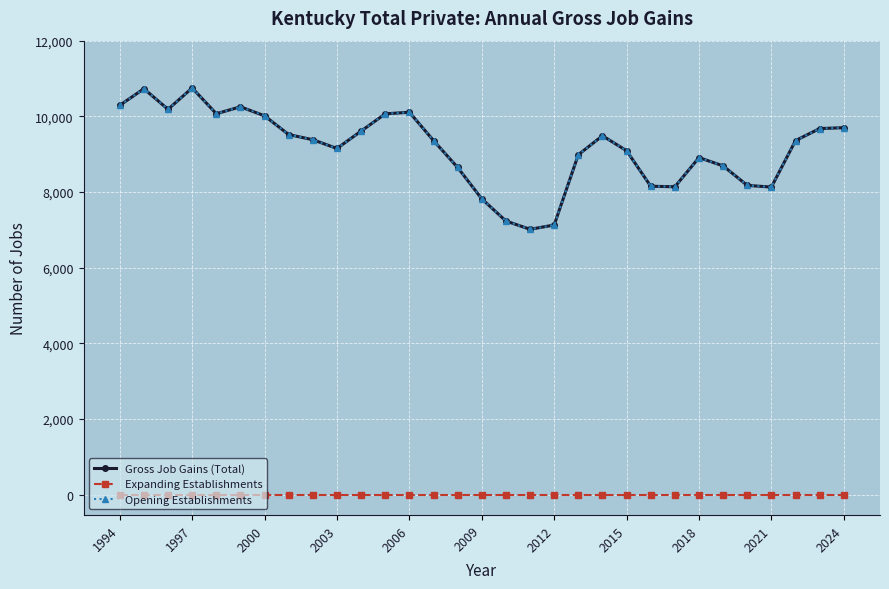

How many categories are shown in the chart?

31